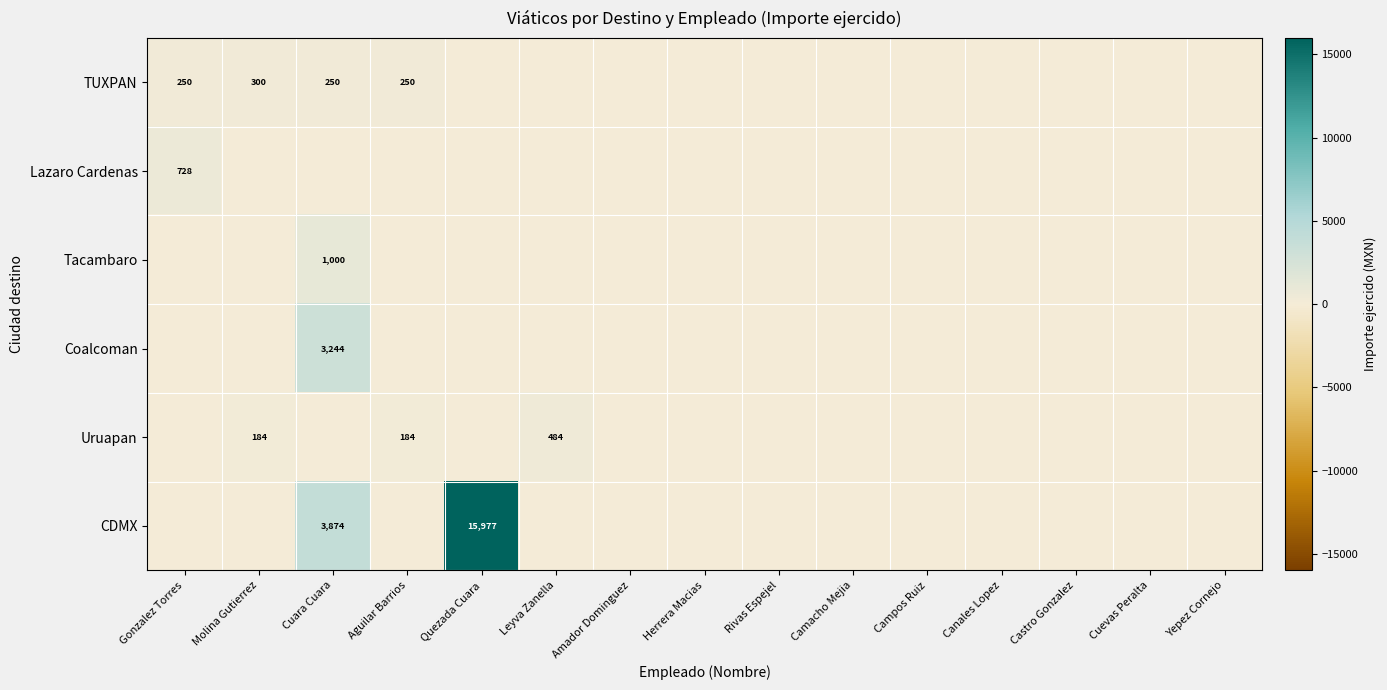

At how many categories does at least one series exceed 12338?

1